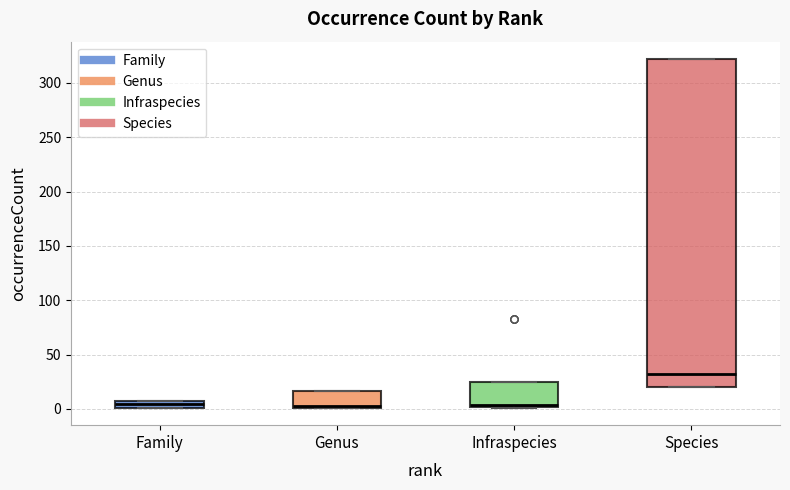

Where does the median line of the box for Infraspecies sit on the y-axis? The values are not printed on the chart, so give them approximately, as read against the axis.

5